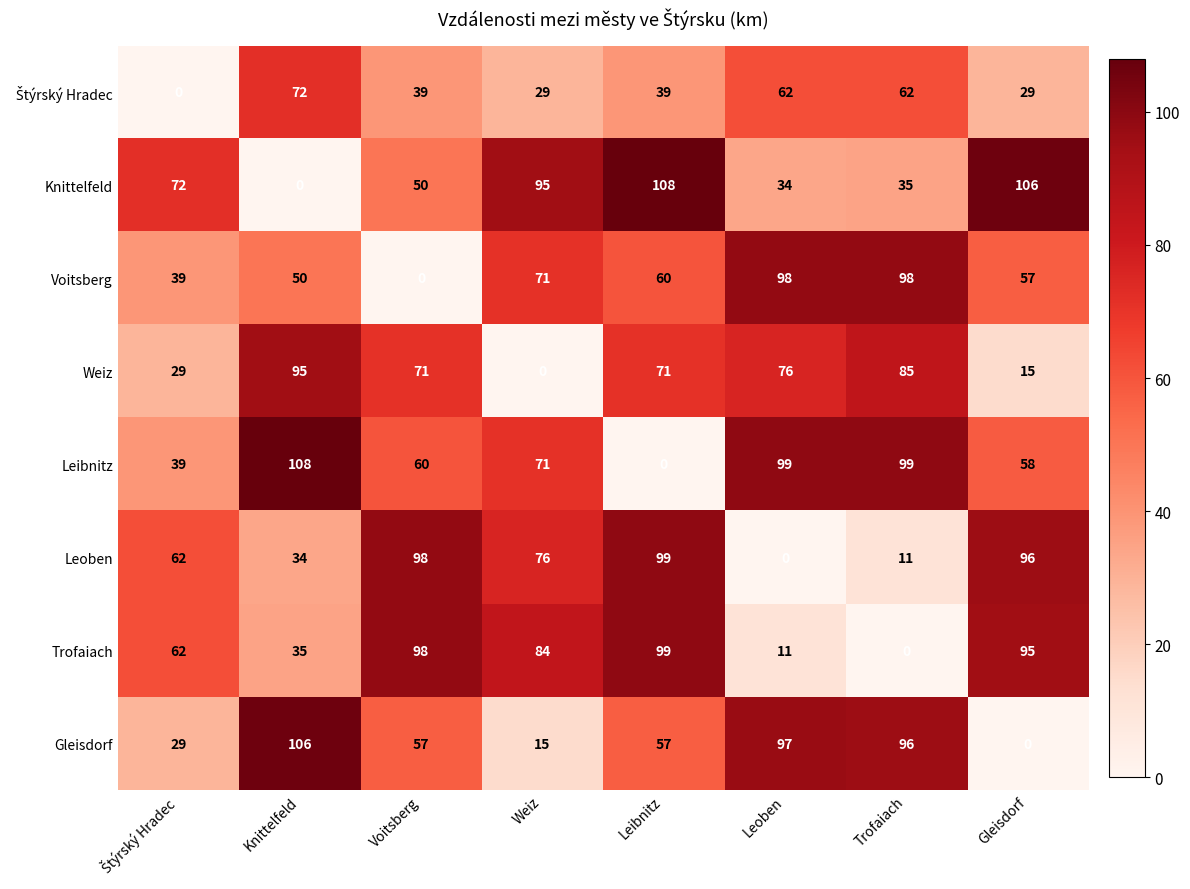

True or false: Knittelfeld has a value of 35 at Trofaiach.

True